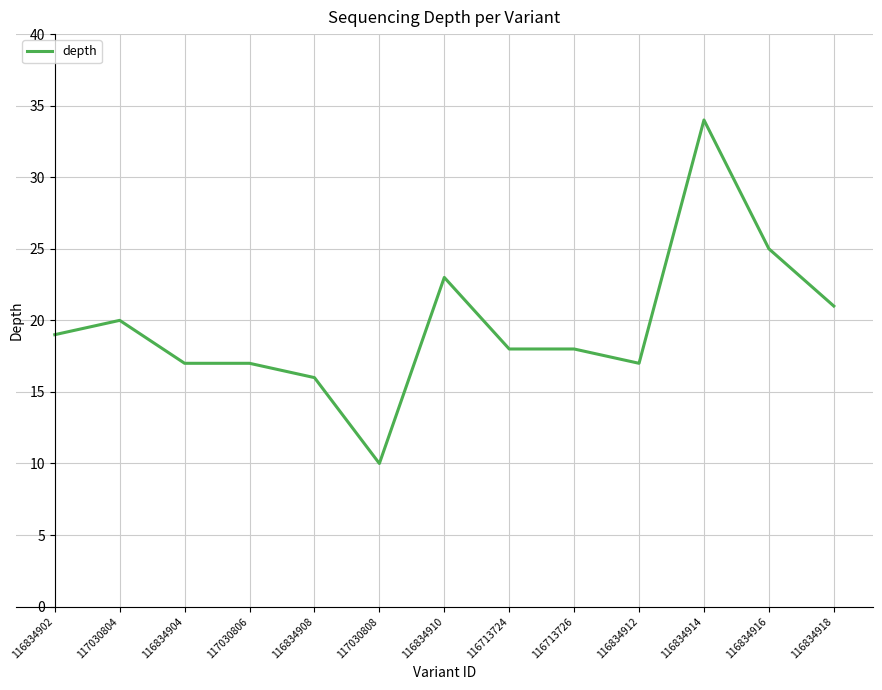

What is the maximum value shown in the chart?

34